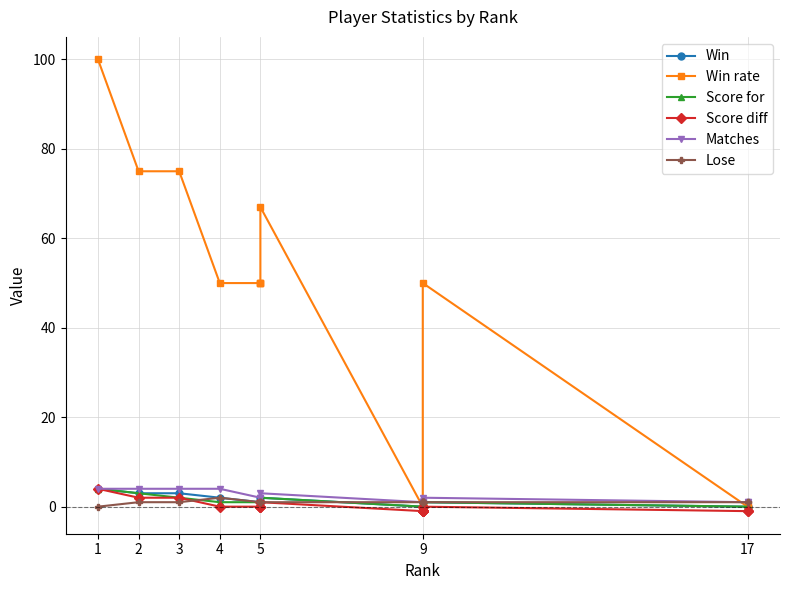

True or false: Win rate has more than 2 interior local peaks.

False